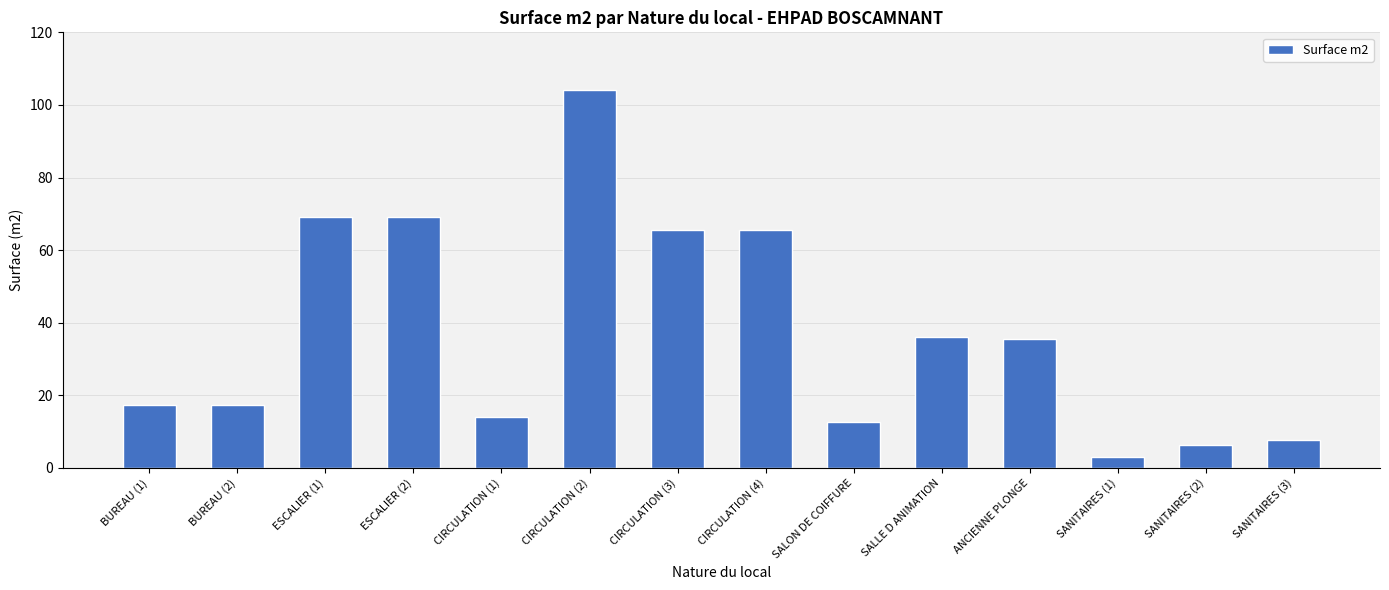

Read the value at SALON DE COIFFURE.

12.7